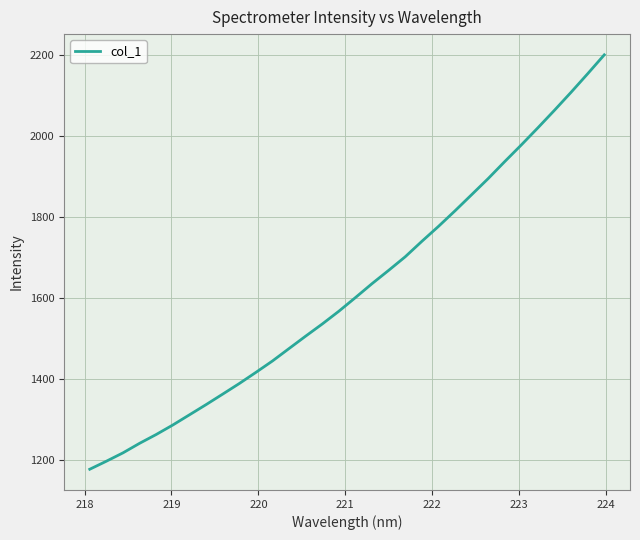

What is the maximum value shown in the chart?

2200.2